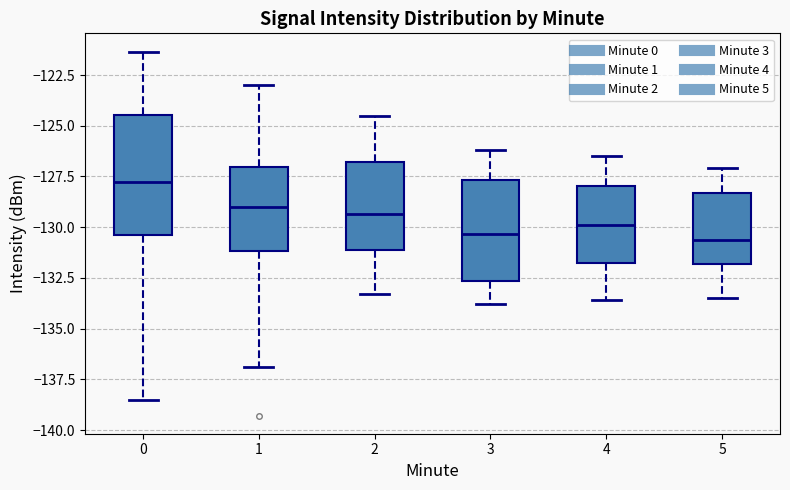

Reading left to right, transcribe this box plot: for each box, give where its median line is, the range the box spans, and where its two whiskers end, as read against the y-axis. The values are not printed on the chart, so give them approximately, as read against the axis.

0: median -128.0, box -130.5 to -124.5, whiskers -138.5 to -121.5
1: median -129.0, box -131.0 to -127.0, whiskers -137.0 to -123.0
2: median -129.5, box -131.0 to -127.0, whiskers -133.5 to -124.5
3: median -130.5, box -132.5 to -127.5, whiskers -134.0 to -126.0
4: median -130.0, box -132.0 to -128.0, whiskers -133.5 to -126.5
5: median -130.5, box -132.0 to -128.5, whiskers -133.5 to -127.0